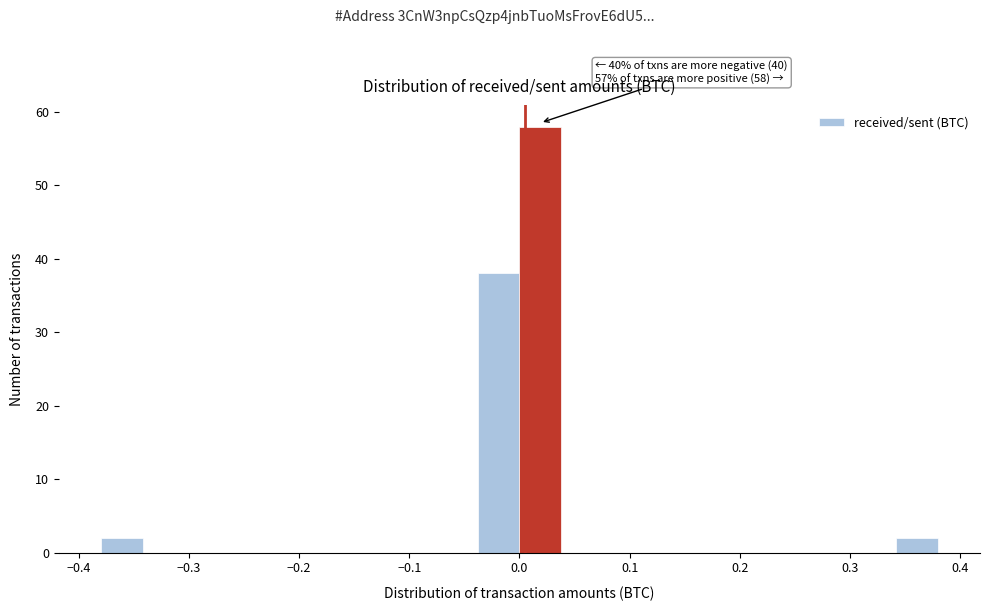

Read against the x-axis, roughly where is the centre of the tallest bar?

0.02